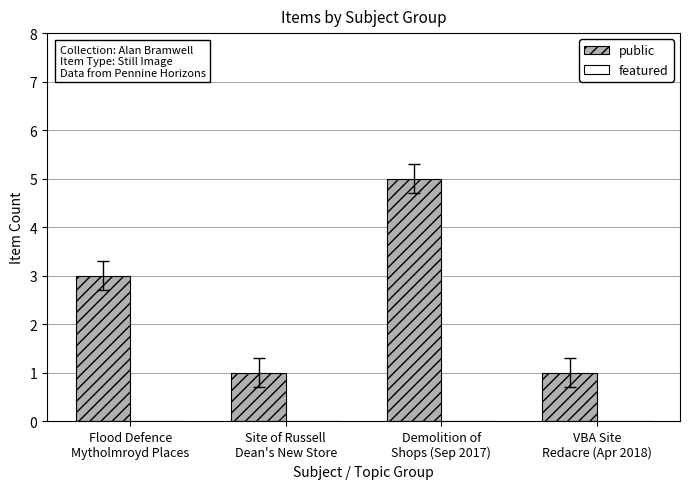

Reading left to right, extract all data points from this chart.

3	1	5	1